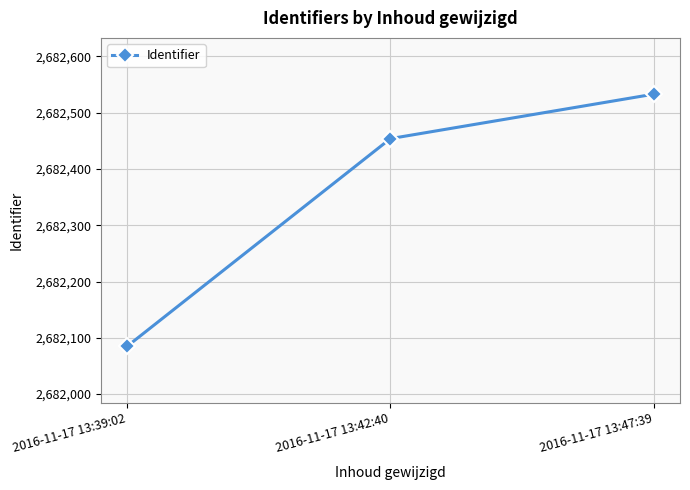

List the labels in order of value, largest first.

2016-11-17 13:47:39, 2016-11-17 13:42:40, 2016-11-17 13:39:02